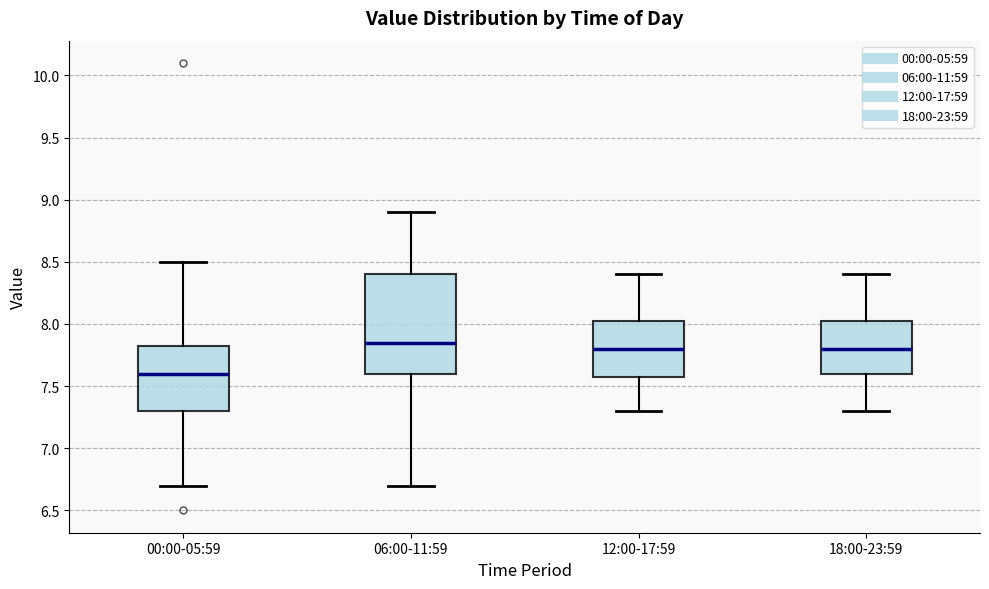

Where is the upper edge of the box for 18:00-23:59 on the y-axis? The values are not printed on the chart, so give them approximately, as read against the axis.

8.05